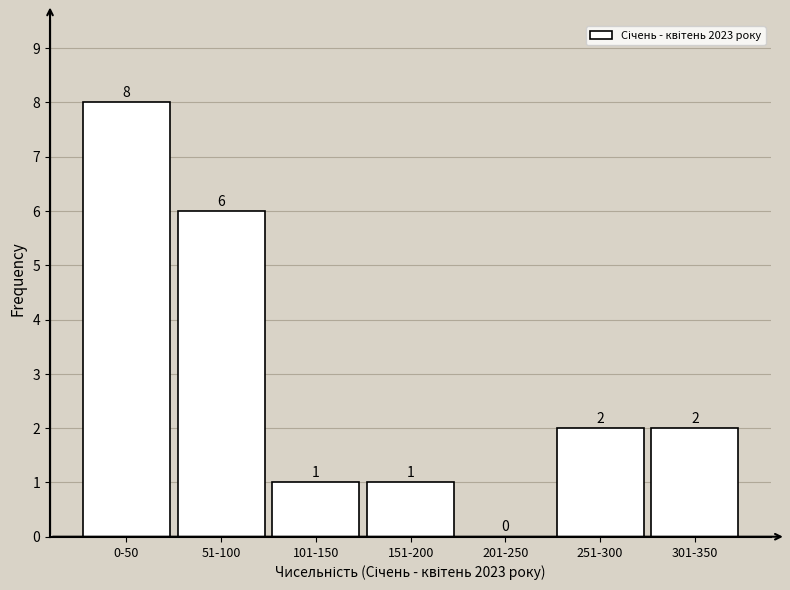

Reading left to right, list all the values displayed in this chart.

0-50=8	51-100=6	101-150=1	151-200=1	201-250=0	251-300=2	301-350=2